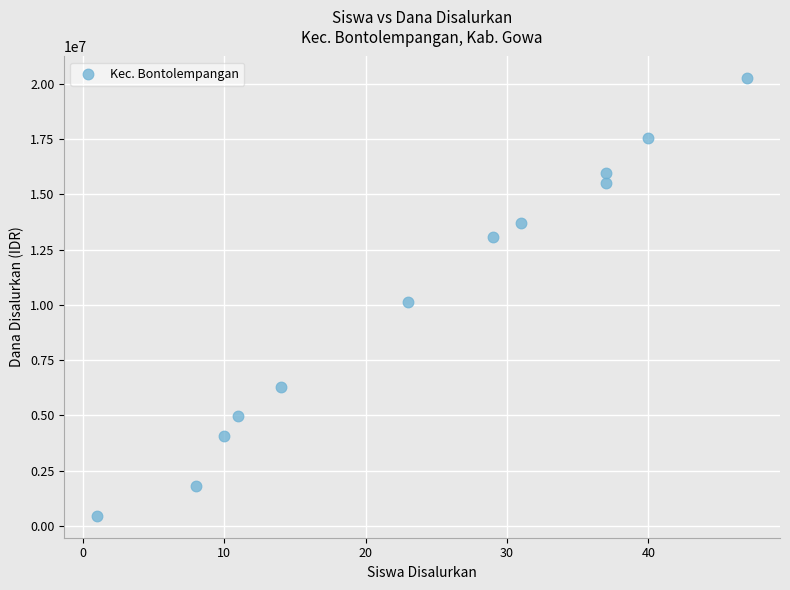

What Y value in the scatter plot is closest to 10350000?

10125000